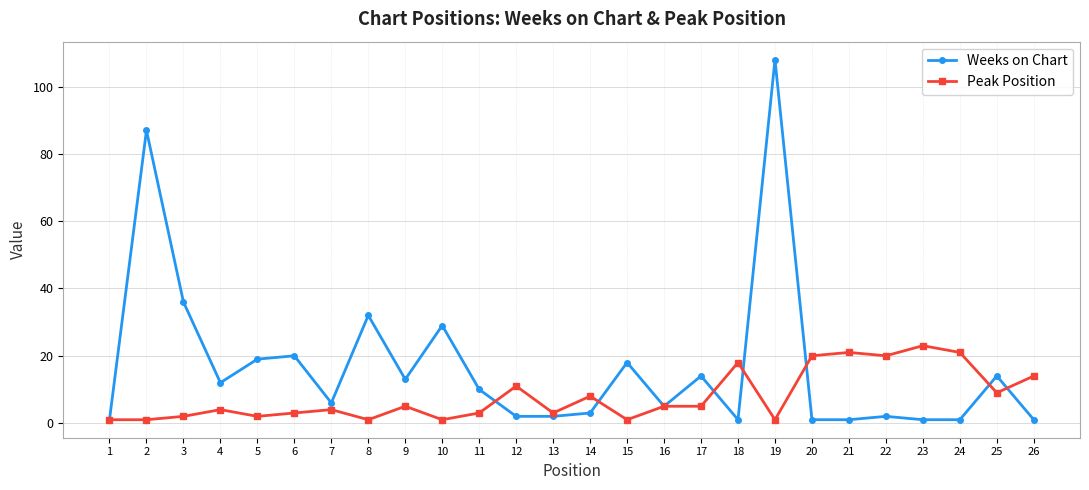

Is this an area chart (filled region under the line)?

No